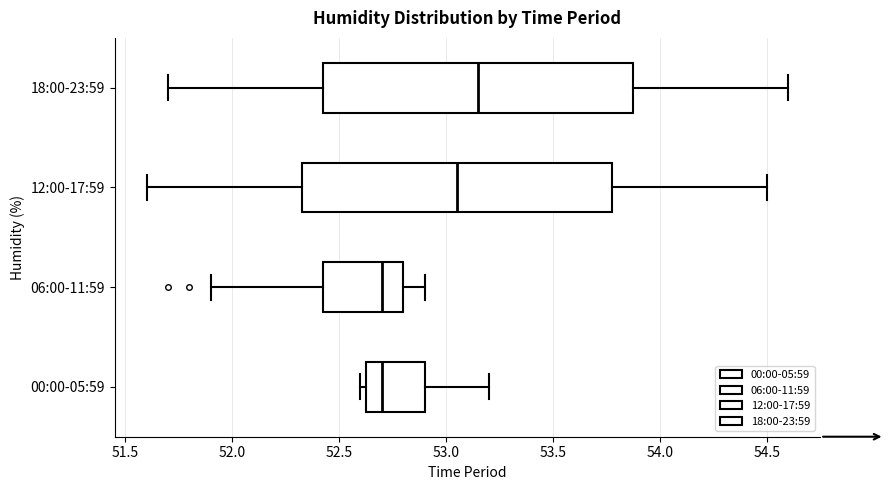

Reading bottom to top, transcribe this box plot: for each box, give where its median line is, the range the box spans, and where its two whiskers end, as read against the x-axis. The values are not printed on the chart, so give them approximately, as read against the axis.

00:00-05:59: median 52.70, box 52.65 to 52.90, whiskers 52.60 to 53.20
06:00-11:59: median 52.70, box 52.45 to 52.80, whiskers 51.90 to 52.90
12:00-17:59: median 53.05, box 52.35 to 53.80, whiskers 51.60 to 54.50
18:00-23:59: median 53.15, box 52.45 to 53.90, whiskers 51.70 to 54.60